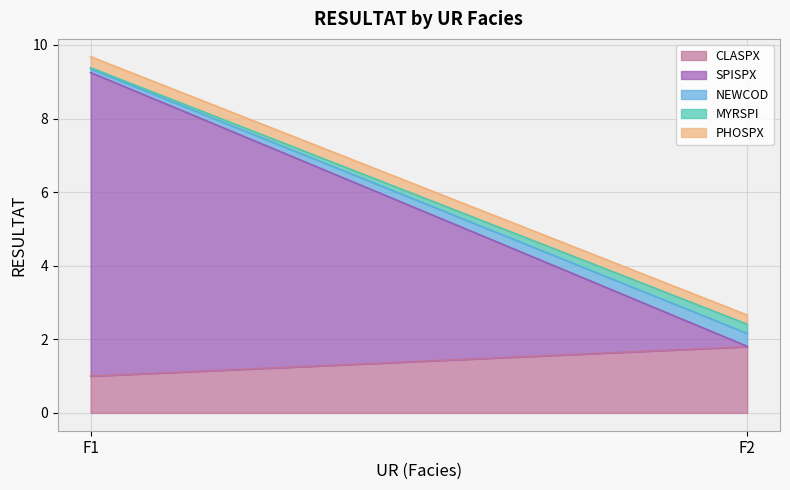

List the labels in order of CLASPX value, smallest first.

F1, F2